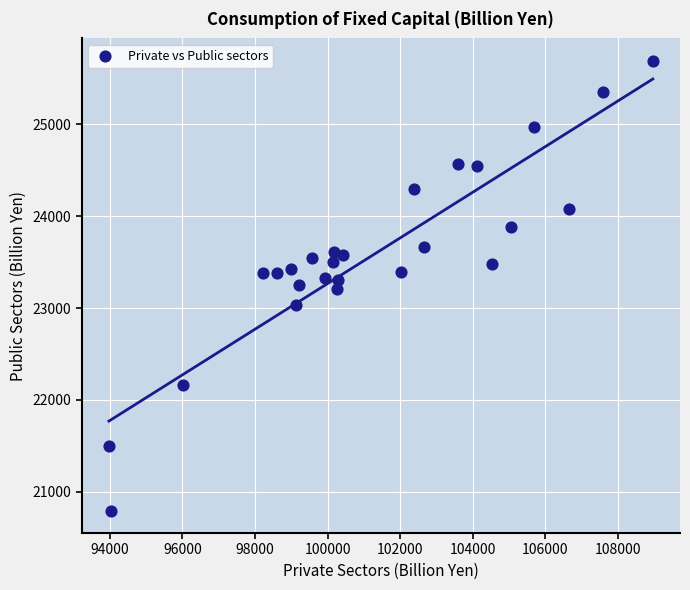

What is the range of Y values (max minus min)?

4896.4